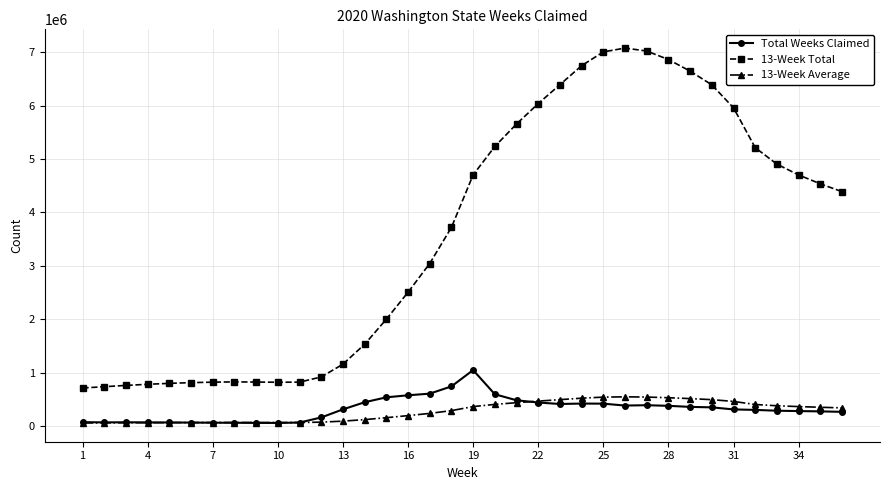

Does the chart display data point markers on the line(s)?

Yes